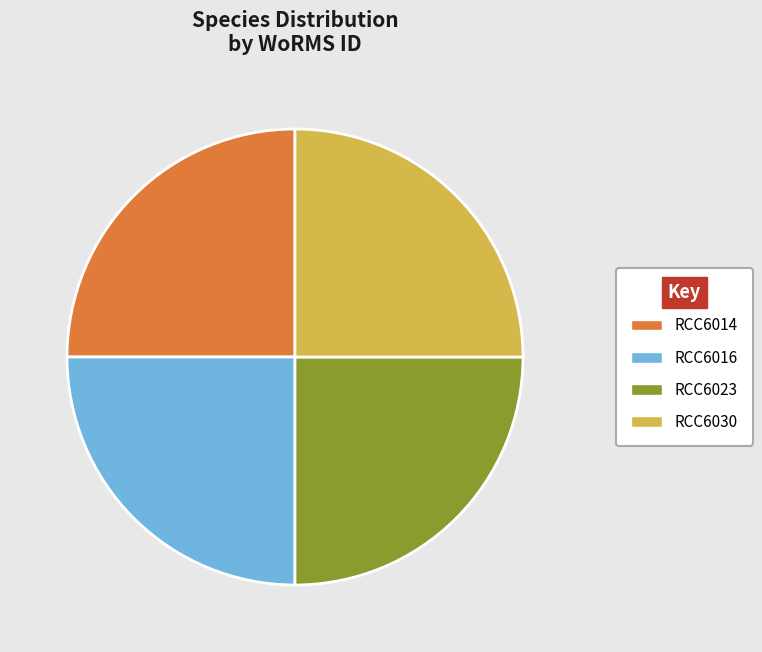

Does RCC6014 account for over 50% of the chart?

No